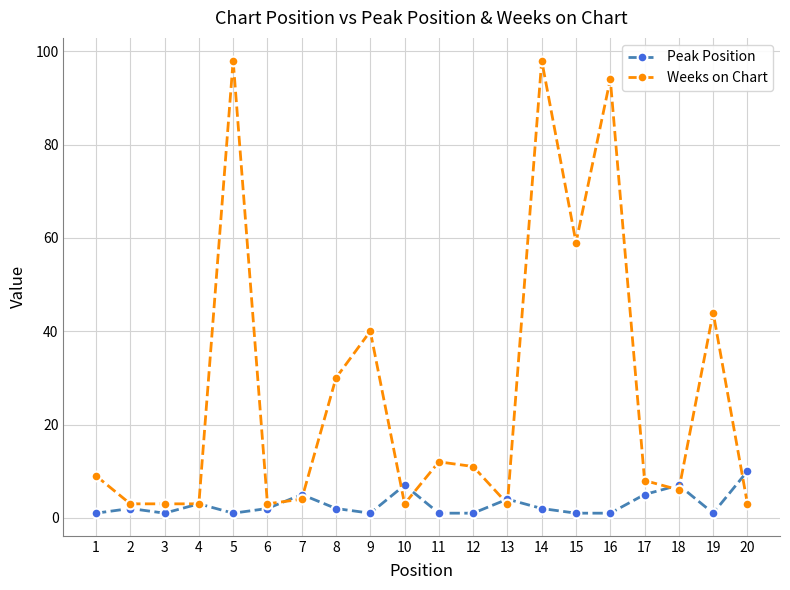

What is the minimum value for Peak Position?

1